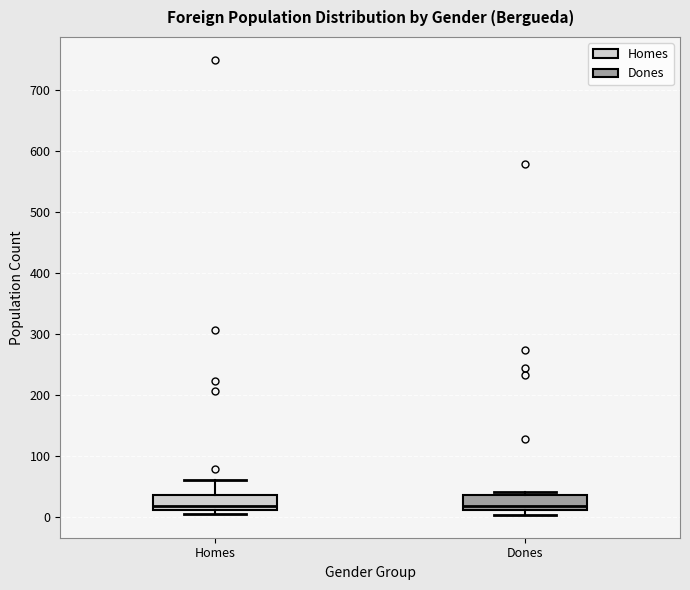

Where does the median line of the box for Dones sit on the y-axis? The values are not printed on the chart, so give them approximately, as read against the axis.

20